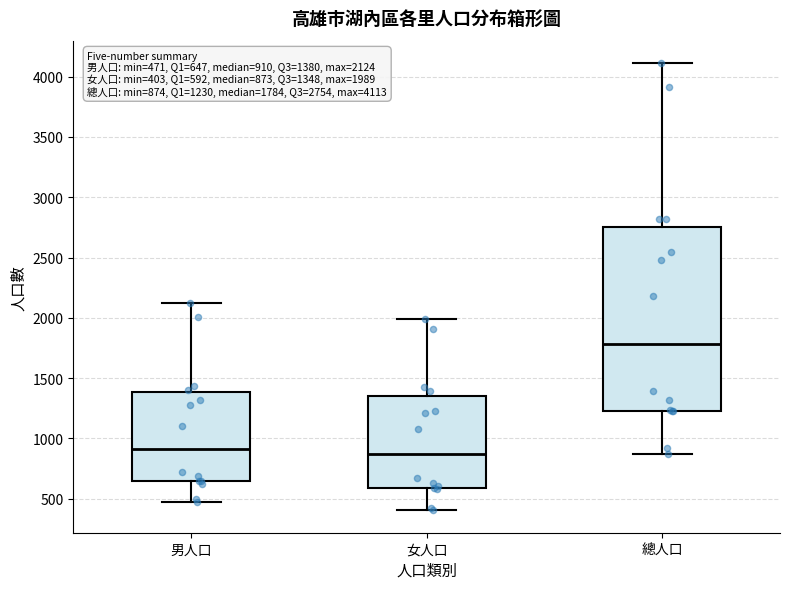

Comparing the boxes themselves (not the whiskers), which one is the tallest?

總人口